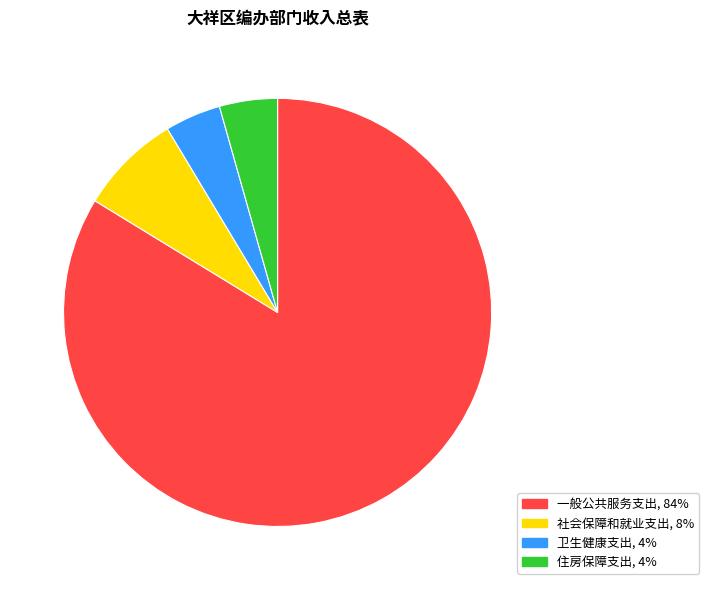

Approximately how many times larger is the value at 社会保障和就业支出, 8% compared to 住房保障支出, 4%?

1.8